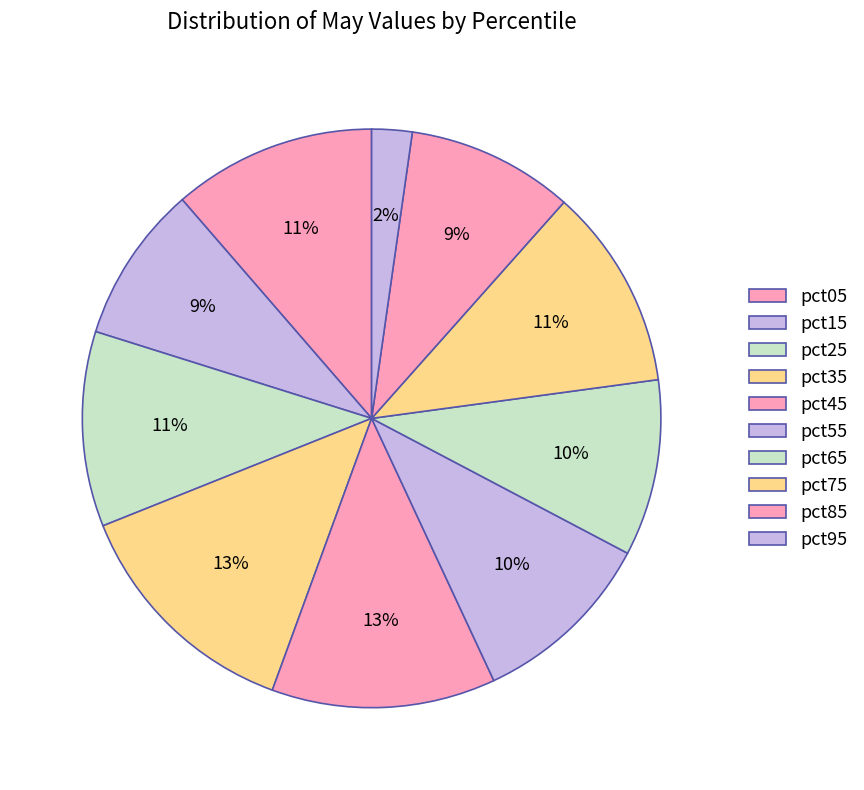

What is the total percentage of pct65 and pct15?

18.7%